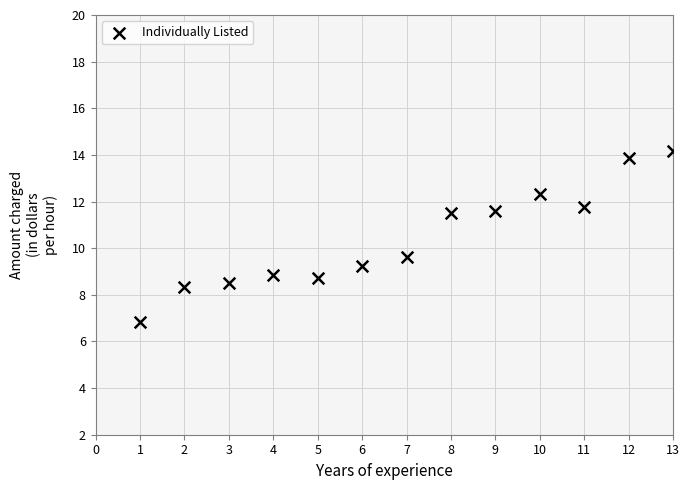

What Y value in the scatter plot is closest to 10?

9.6